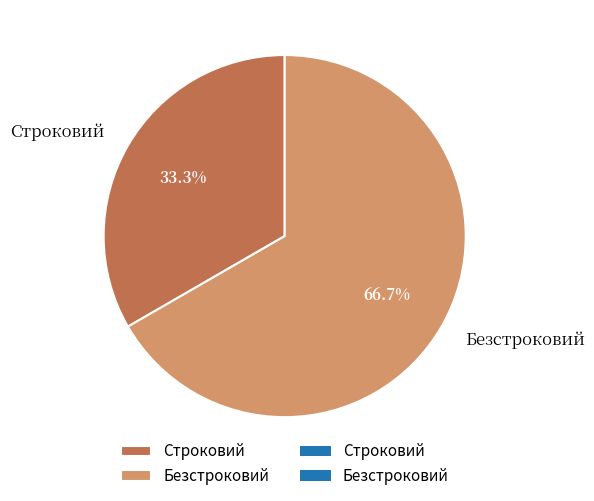

Is Строковий the majority of the pie?

No